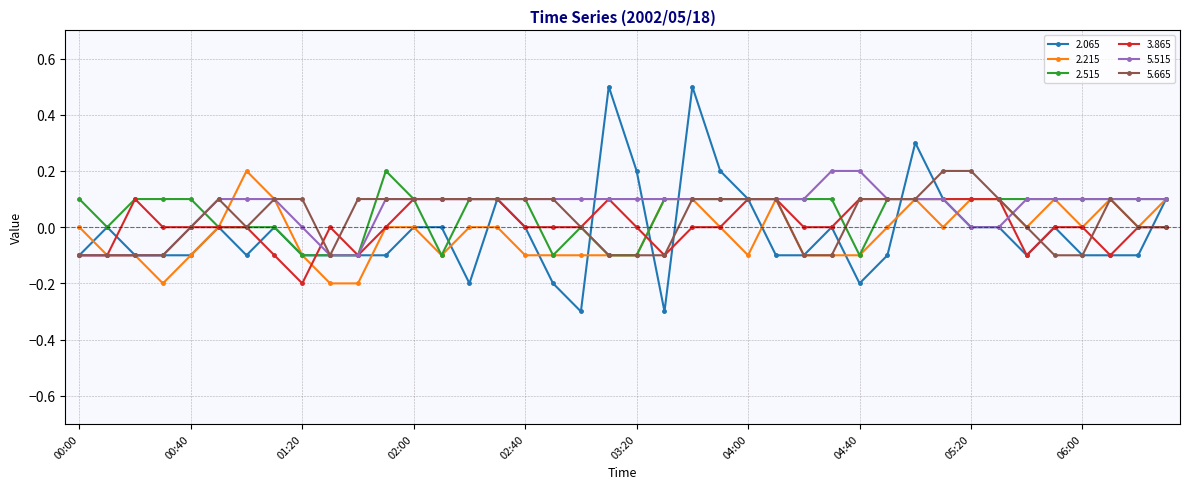

Which series has the largest range (max minus min)?

2.065